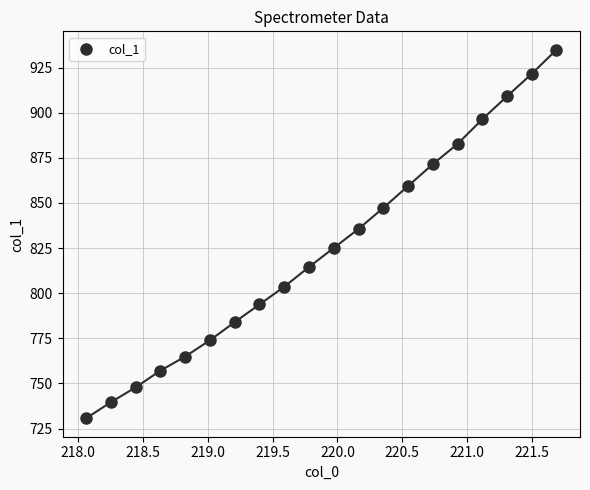

What is the range of X values (max minus min)?

3.6